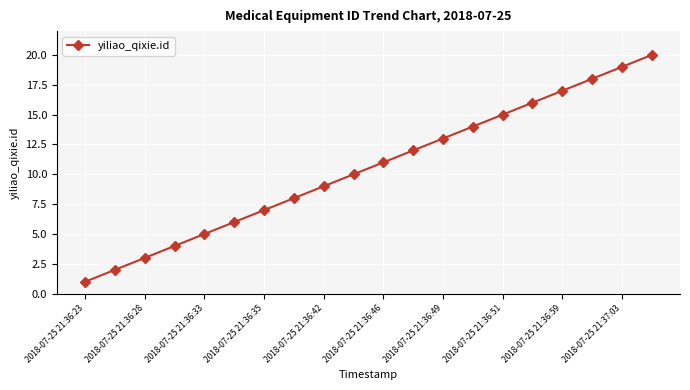

How many lines are shown in the chart?

1